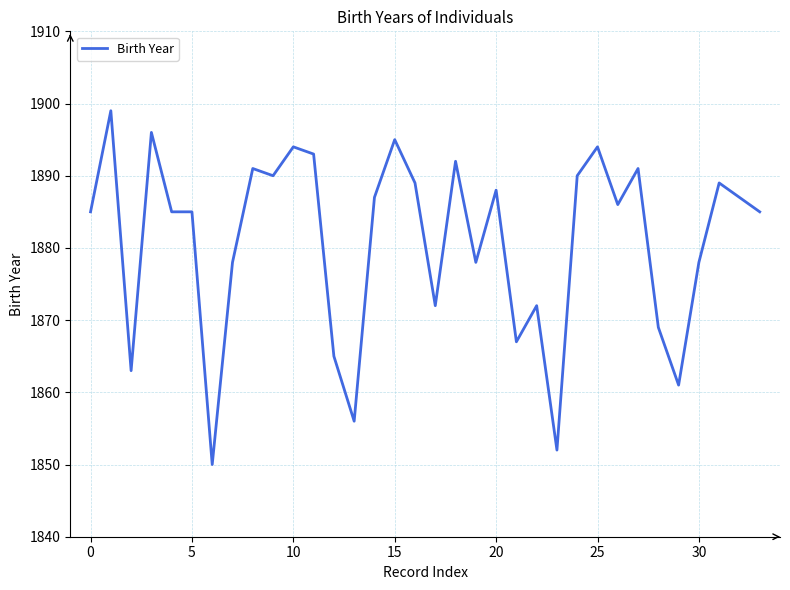

True or false: there are more than 0 points higher than both neighbors.

True